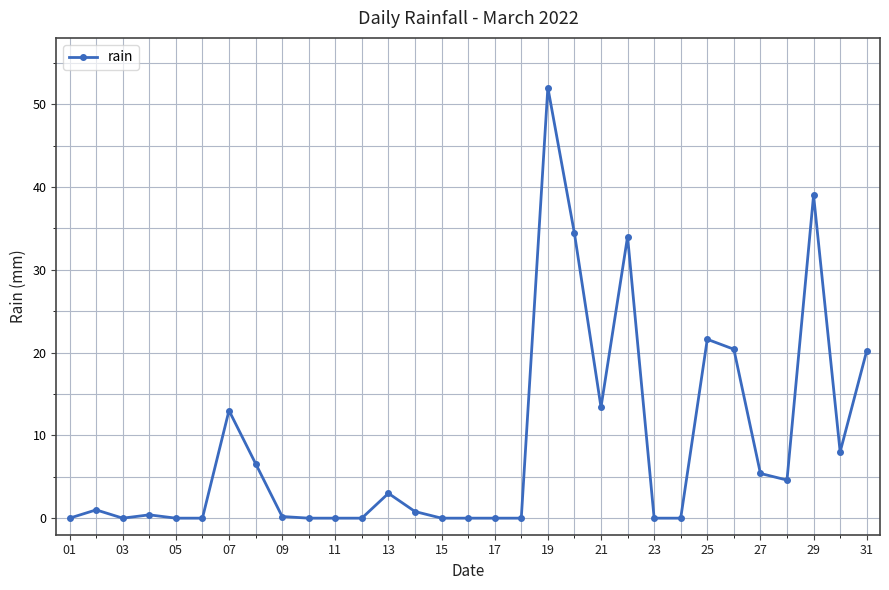

How many distinct data groups are displayed?

1